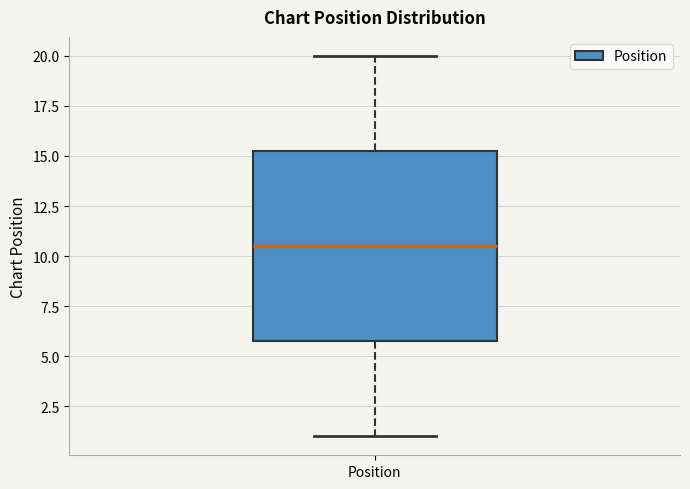

Where is the upper edge of the box for Position on the y-axis? The values are not printed on the chart, so give them approximately, as read against the axis.

15.5